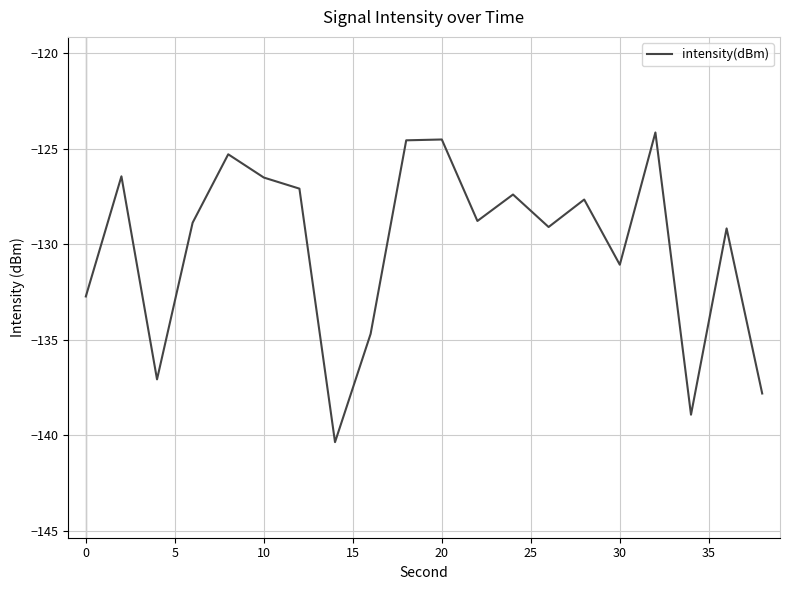

What is the smallest value displayed?

-140.4